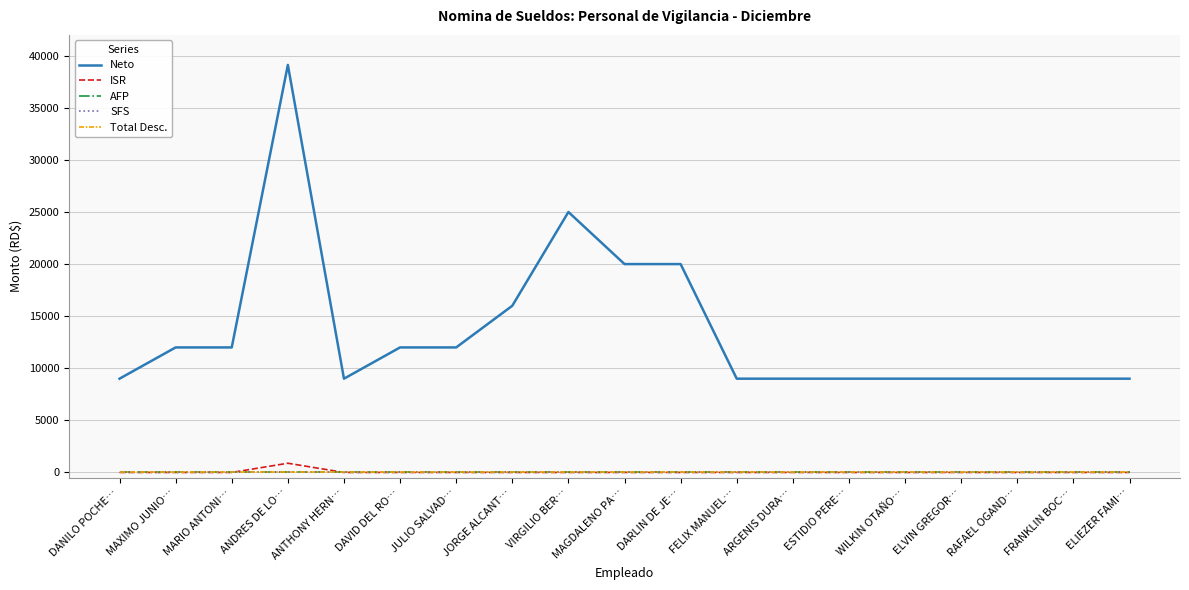

Is this an area chart (filled region under the line)?

No